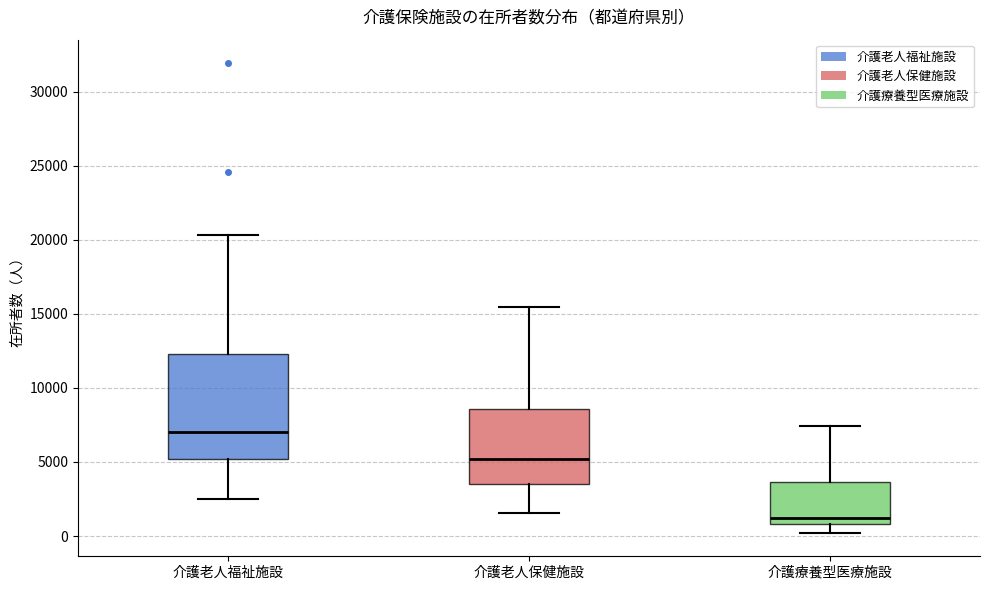

Comparing the boxes themselves (not the whiskers), which one is the tallest?

介護老人福祉施設